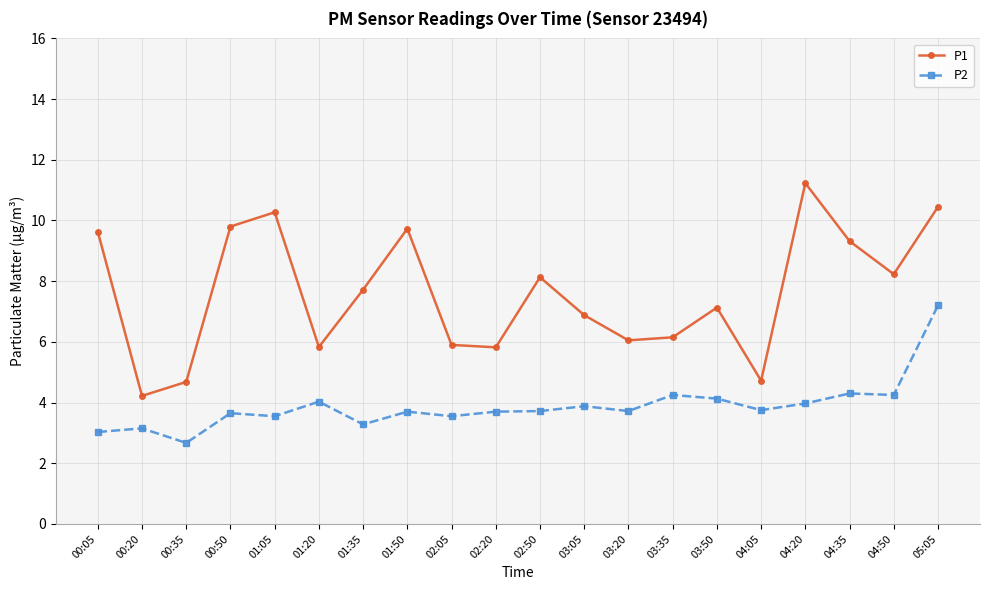

How many lines are shown in the chart?

2